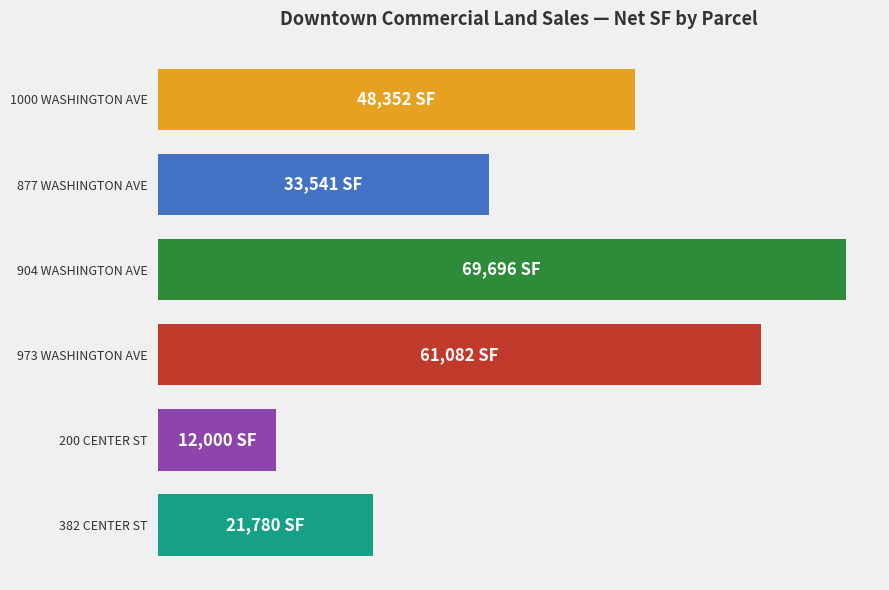

Does the chart contain any negative values?

No